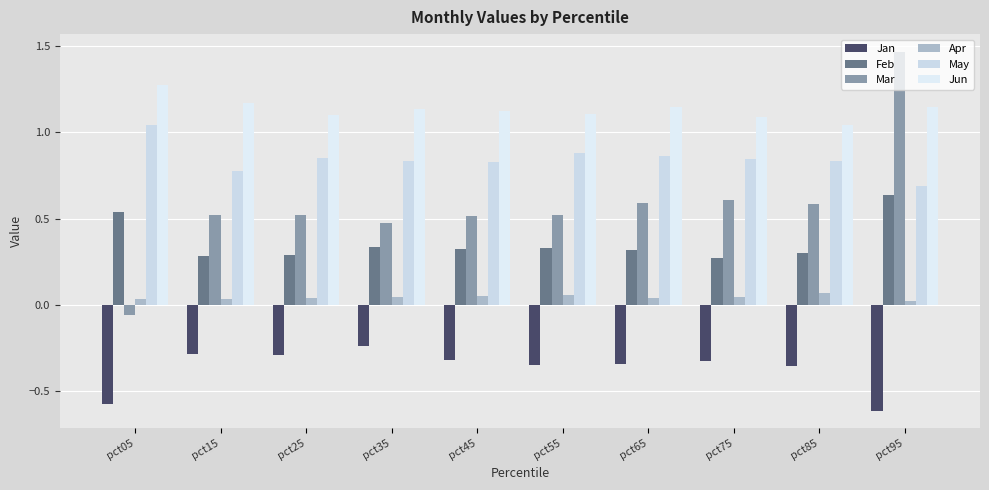

Read the Feb value at pct15.

0.3